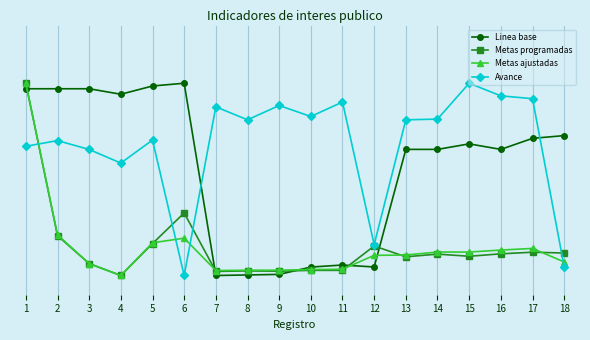

What are all the series names shown in the legend?

Linea base, Metas programadas, Metas ajustadas, Avance